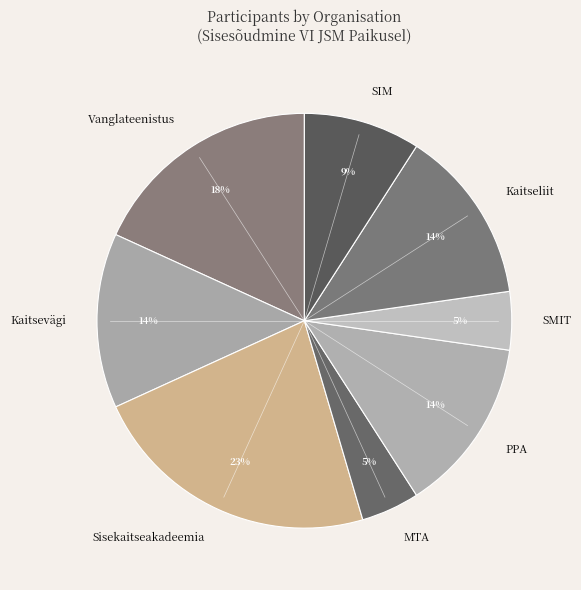

Which slice is the largest?

Sisekaitseakadeemia